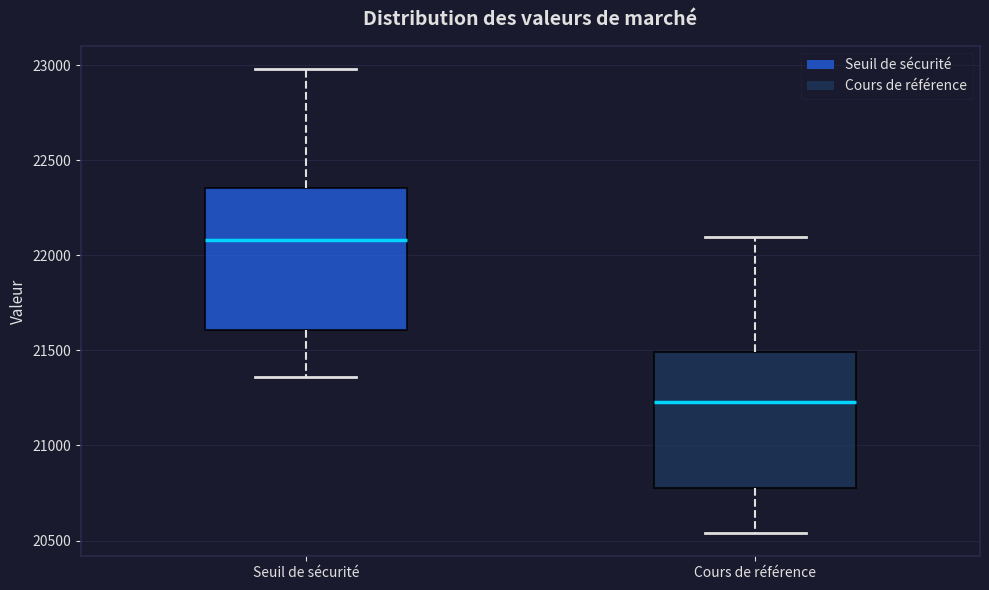

Where is the upper edge of the box for Seuil de sécurité on the y-axis? The values are not printed on the chart, so give them approximately, as read against the axis.

22350